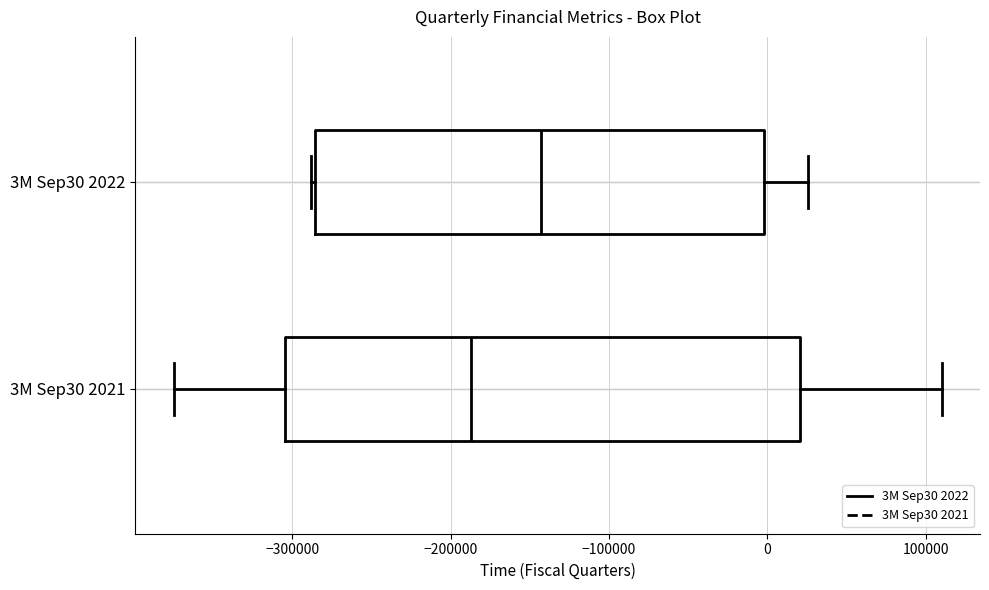

Which box is the widest, from its left edge to its right edge?

3M Sep30 2021